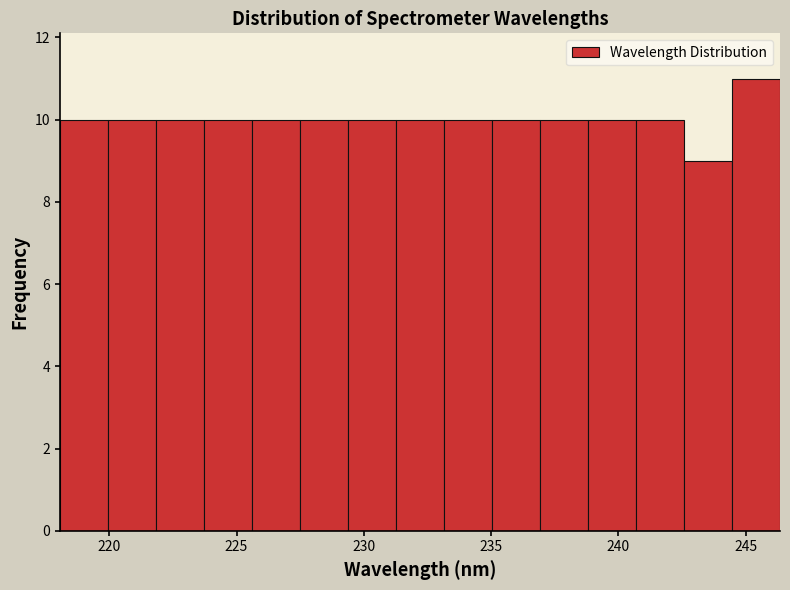

Around what value on the x-axis is the tallest bar? Give the approximate position of its centre, as read against the axis.

245.5